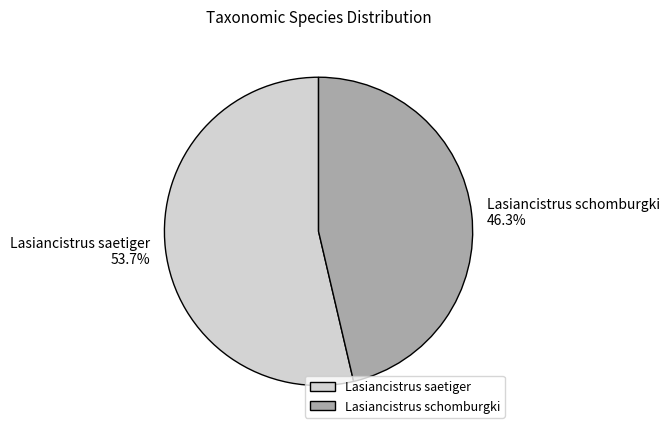

Between Lasiancistrus schomburgki and Lasiancistrus saetiger, which is larger?

Lasiancistrus saetiger